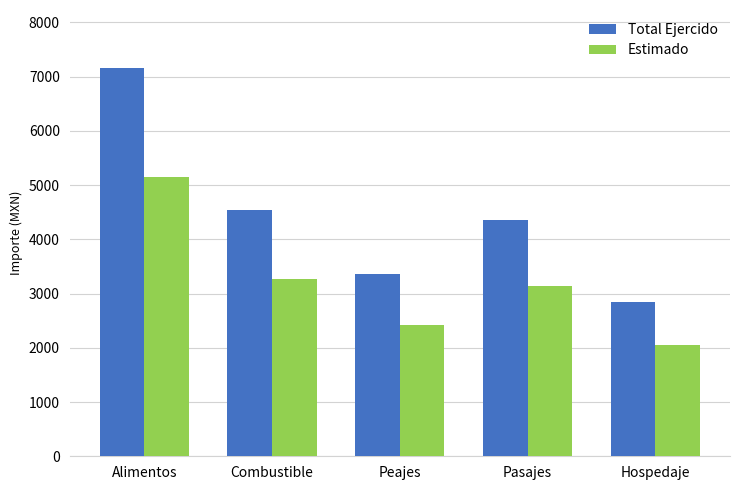

What is the label of the 4th bar from the right?

Combustible